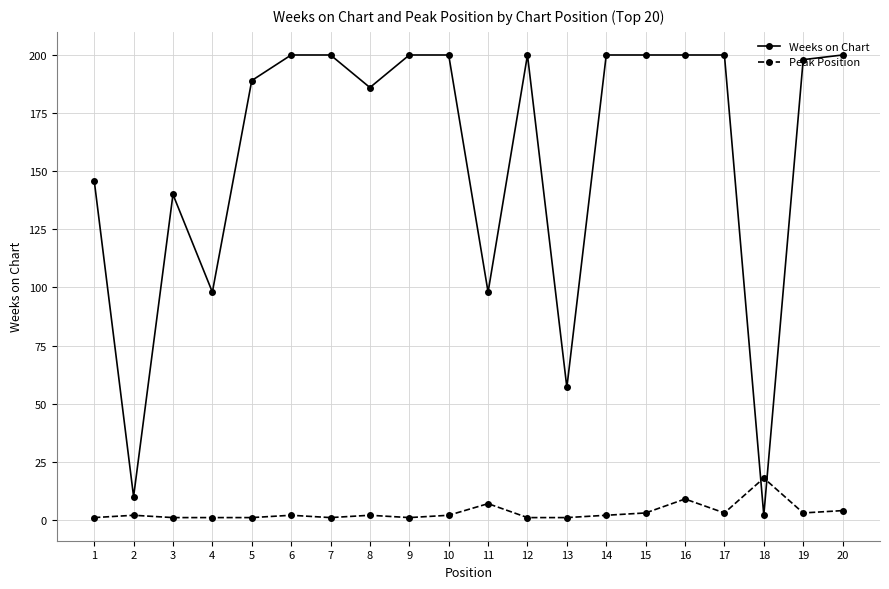

Count the number of data series in this chart.

2